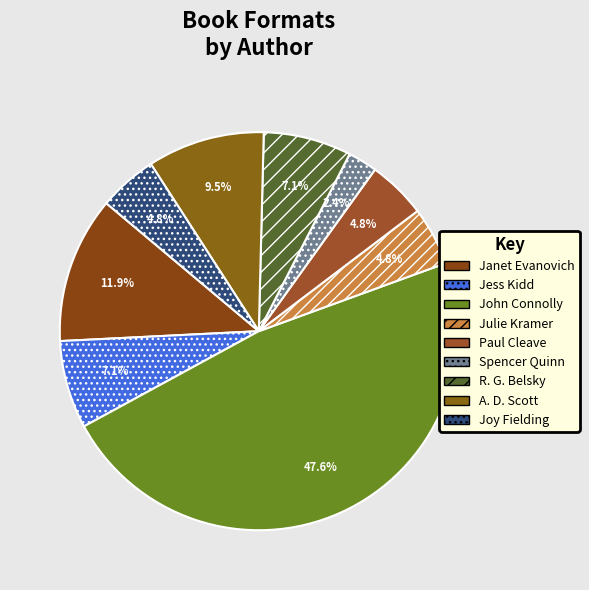

Approximately how many times larger is the value at Spencer Quinn compared to John Connolly?

0.1